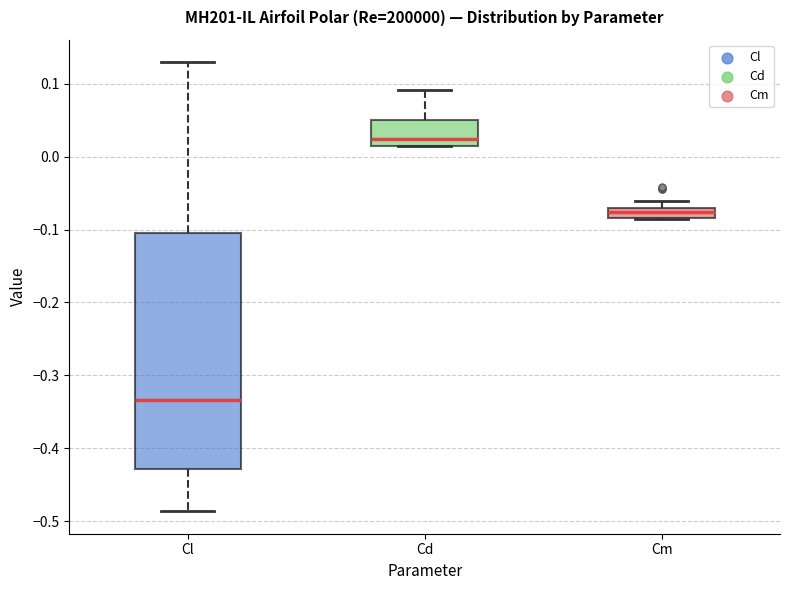

Which box is the tallest, from its lower edge to its upper edge?

Cl